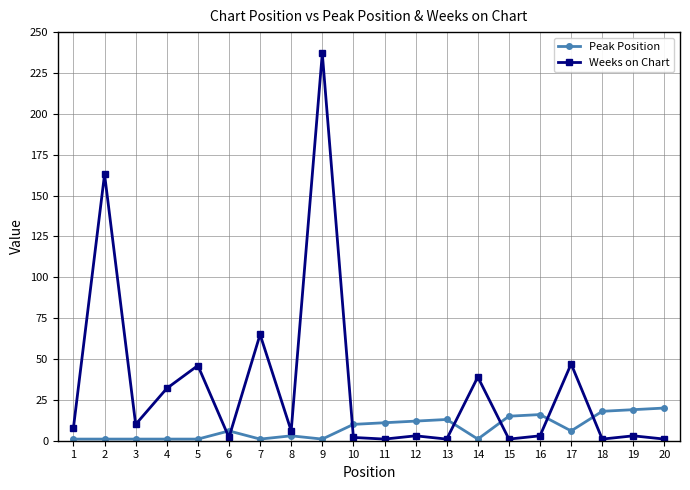

At how many categories does at least one series exceed 42?

5